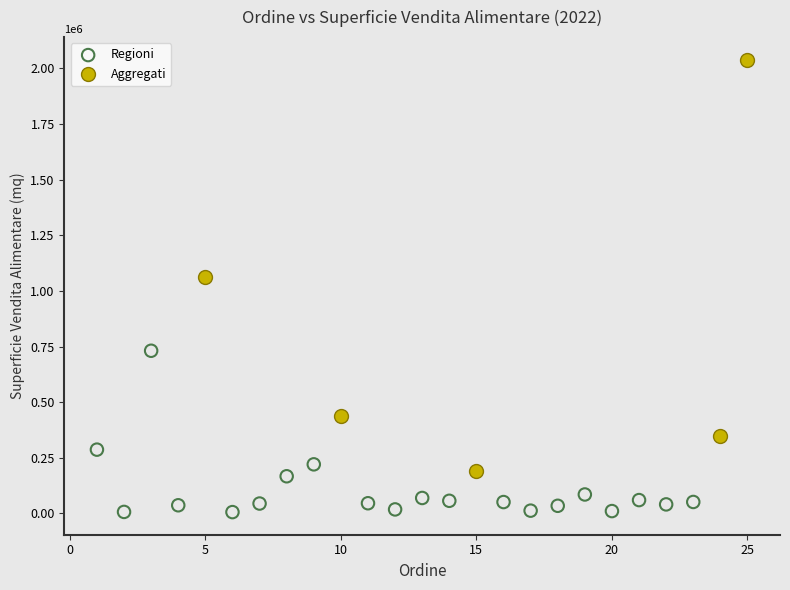

Which series has the widest spread of Y values?

Aggregati